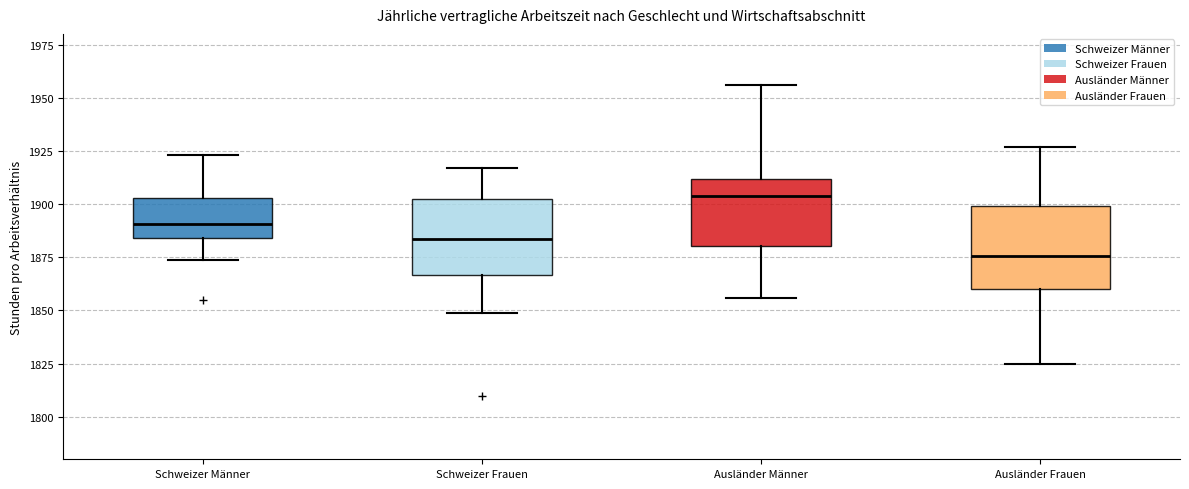

Where does the lower whisker of the box for Ausländer Frauen end on the y-axis? The values are not printed on the chart, so give them approximately, as read against the axis.

1825